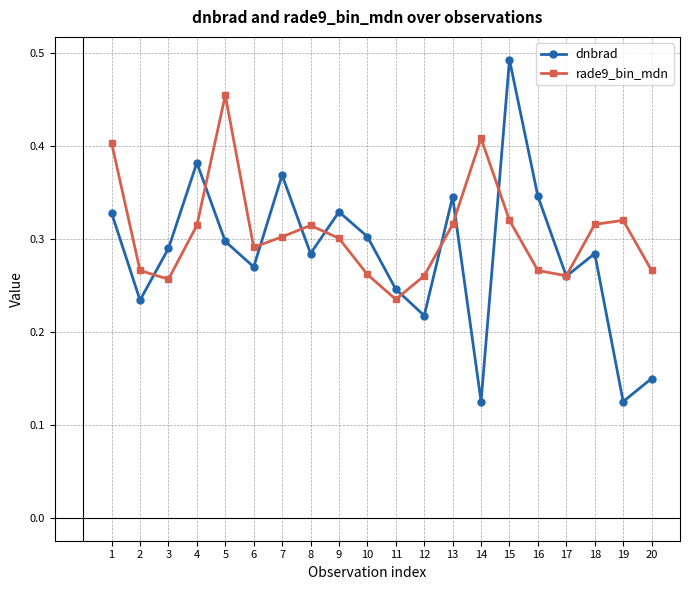

How many times do dnbrad and rade9_bin_mdn cross each other?

10